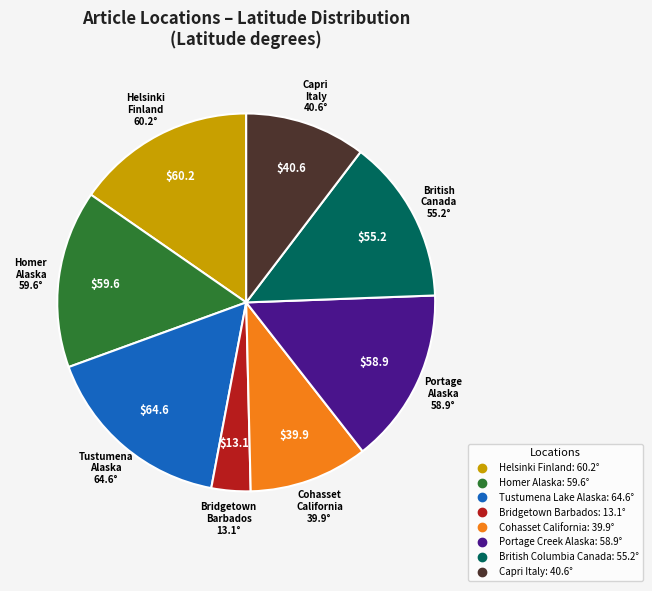

Which category has the biggest portion of the pie?

Tustumena Lake Alaska